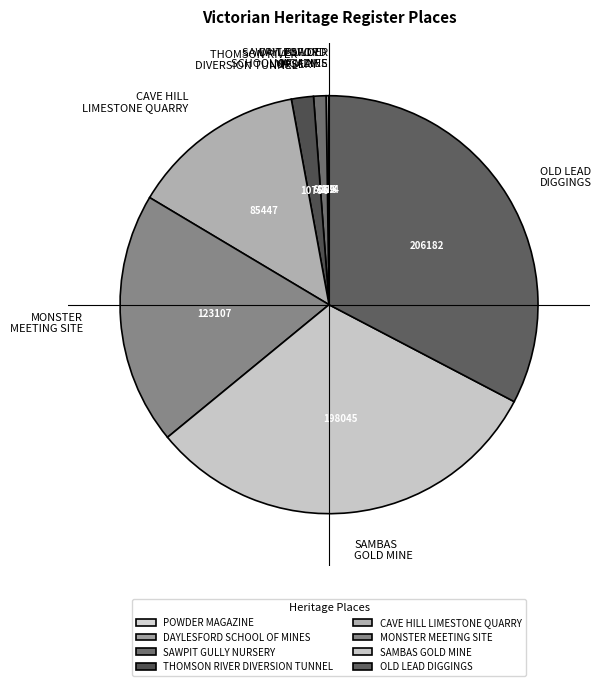

Rank the categories by value from highest to lowest.

OLD LEAD DIGGINGS, SAMBAS GOLD MINE, MONSTER MEETING SITE, CAVE HILL LIMESTONE QUARRY, THOMSON RIVER DIVERSION TUNNEL SITE, SAWPIT GULLY NURSERY AND PLANTATION, DAYLESFORD SCHOOL OF MINES, POWDER MAGAZINE